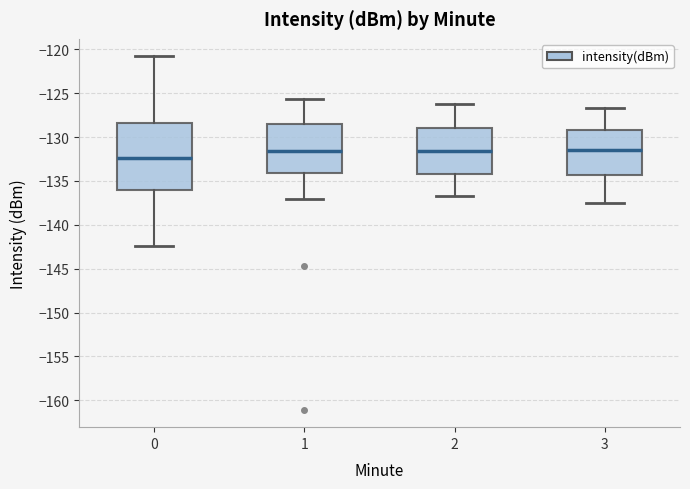

Where does the median line of the box at x = 3 sit on the y-axis? The values are not printed on the chart, so give them approximately, as read against the axis.

-131.5